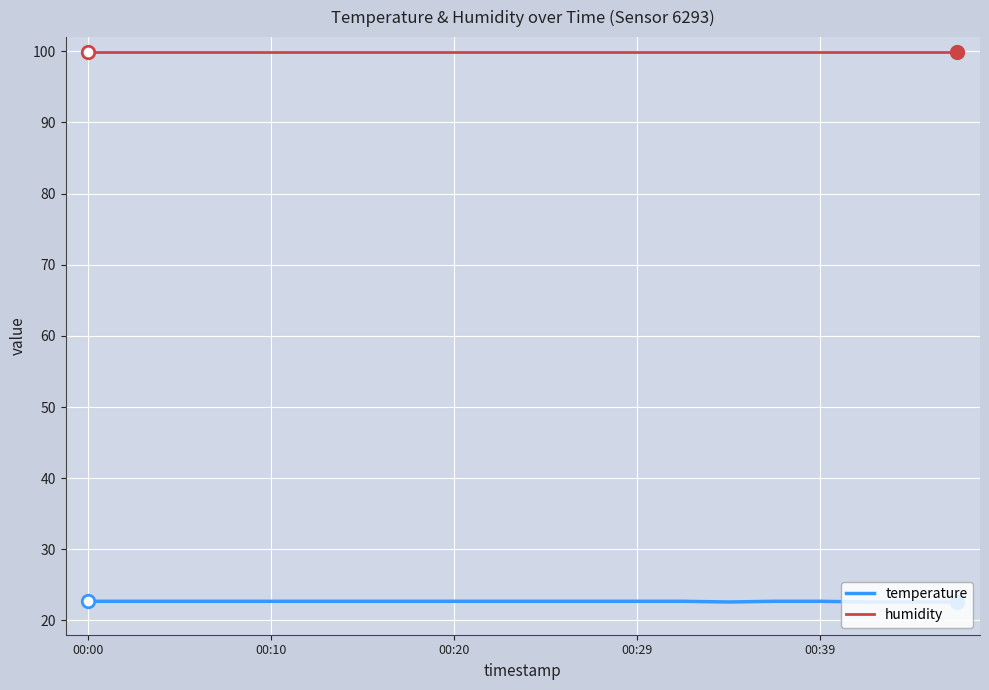

Which series has the largest total across all categories?

humidity